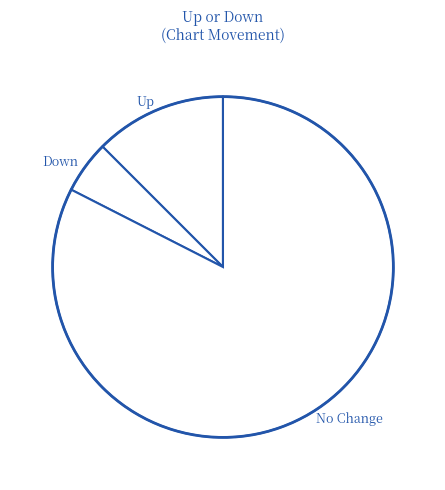

Is it true that Down is 18% of the pie?

False